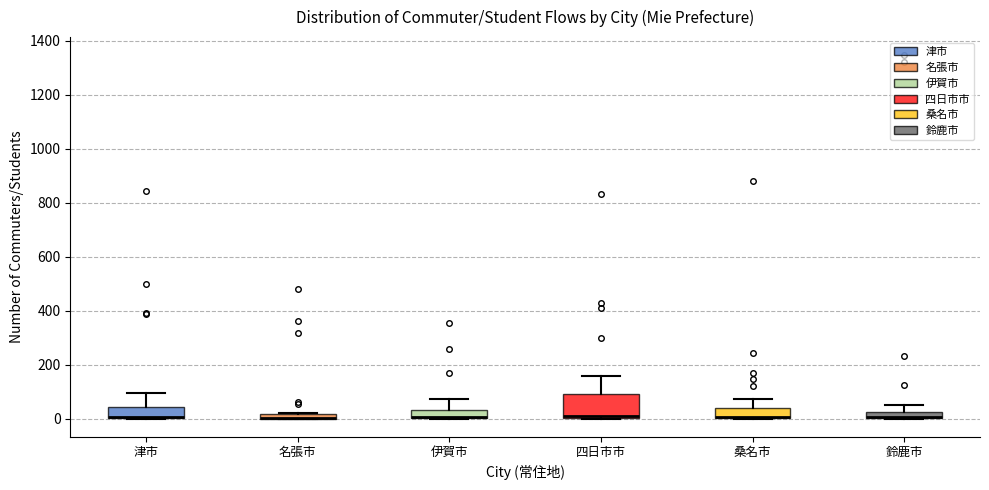

Comparing the boxes themselves (not the whiskers), which one is the tallest?

四日市市